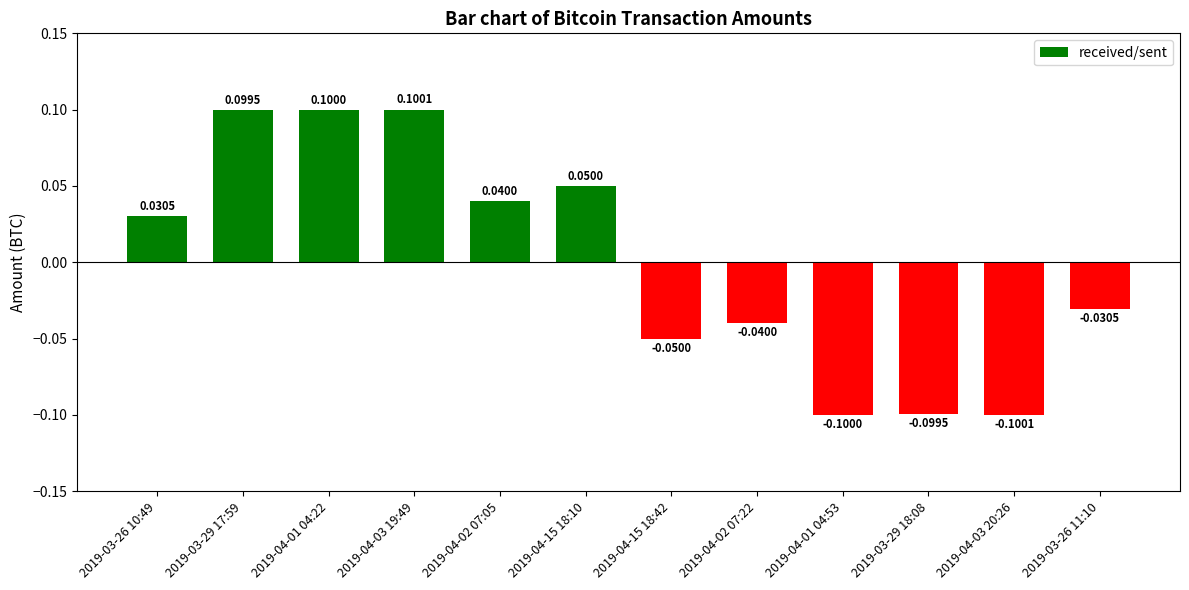

Which category has the highest value across all series?

2019-04-03 19:49